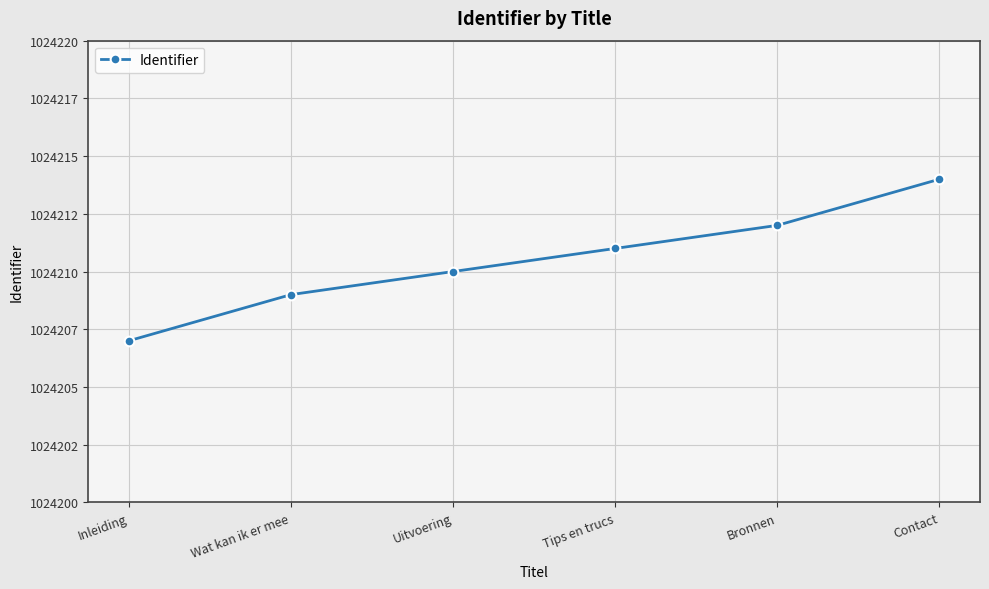

What value does the data have at Tips en trucs?

1024211